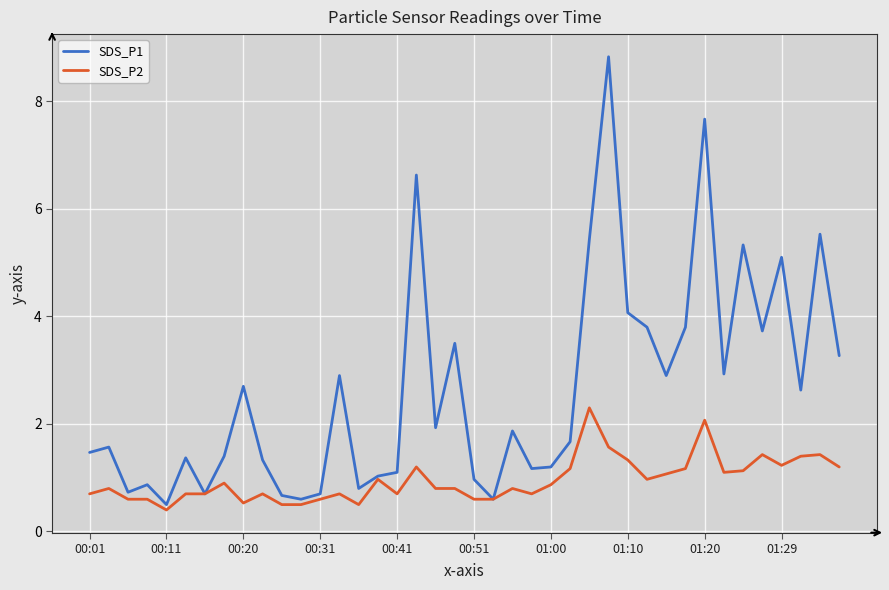

What is the difference between the maximum and second lowest values in the SDS_P2 series?

1.8